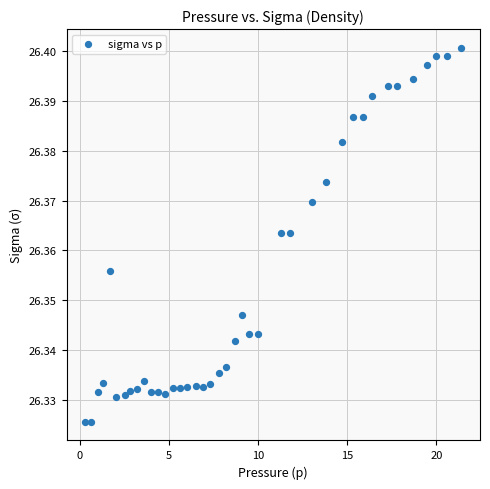

What is the range of X values (max minus min)?

21.1